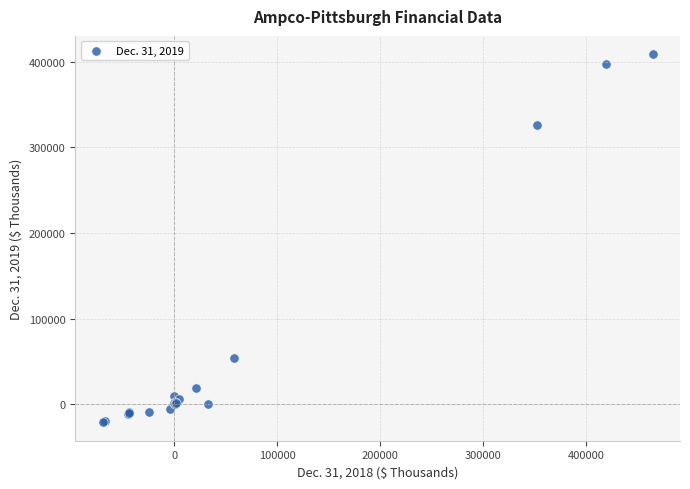

What Y value in the scatter plot is closest to 193913?

326157